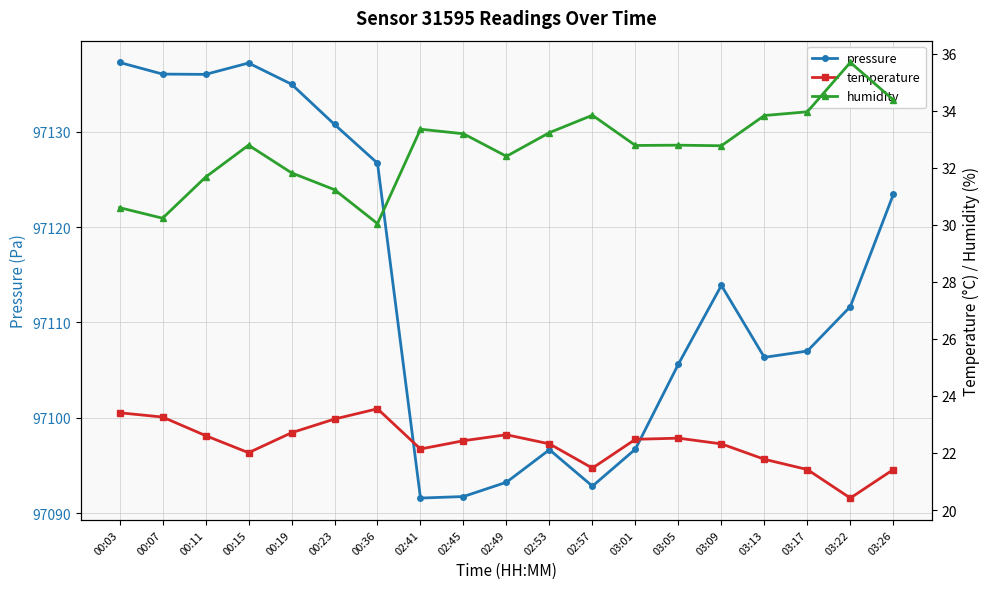

Is the value of pressure at 02:45 greater than the value of temperature at 00:07?

Yes